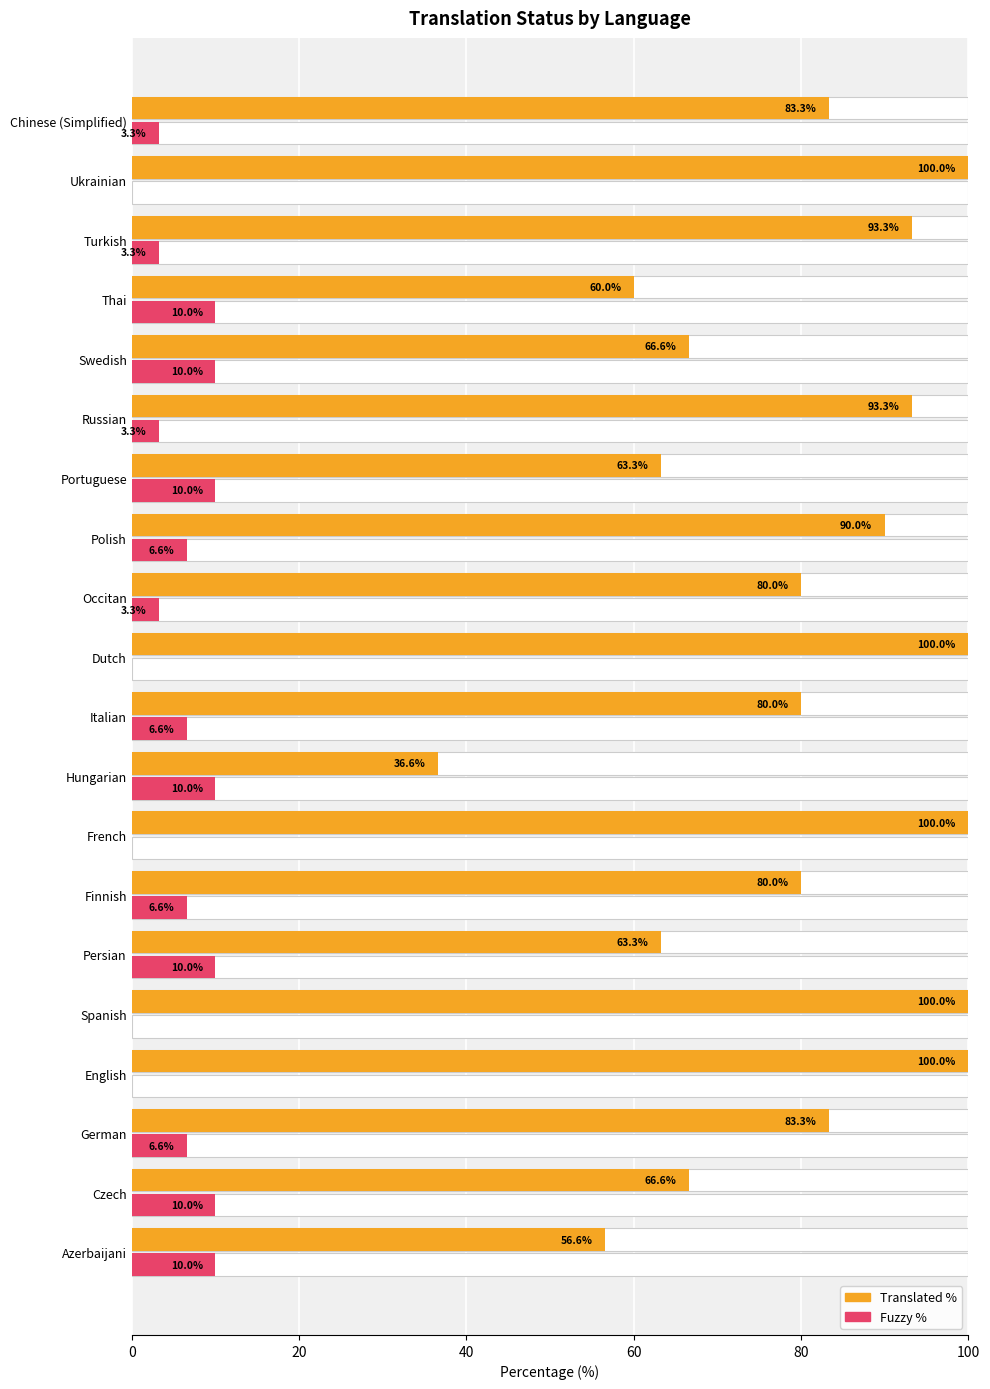

Between Turkish and Spanish, which is larger?

Spanish